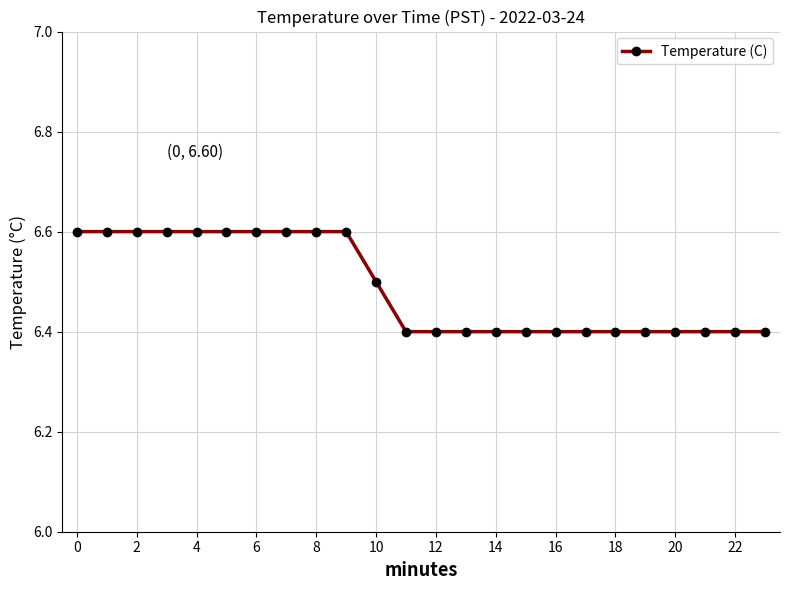

What is the difference between the maximum and minimum values?

0.2